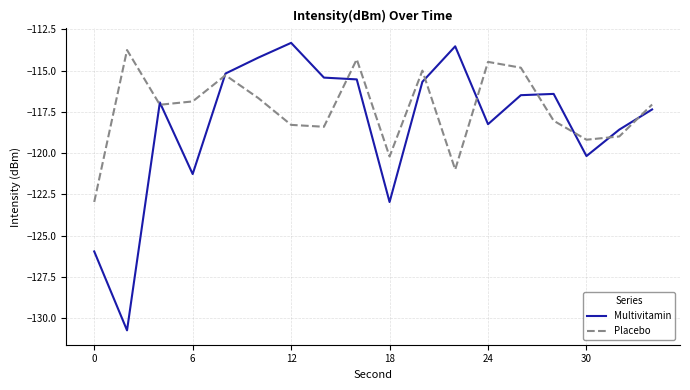

Which series has the largest total across all categories?

Placebo